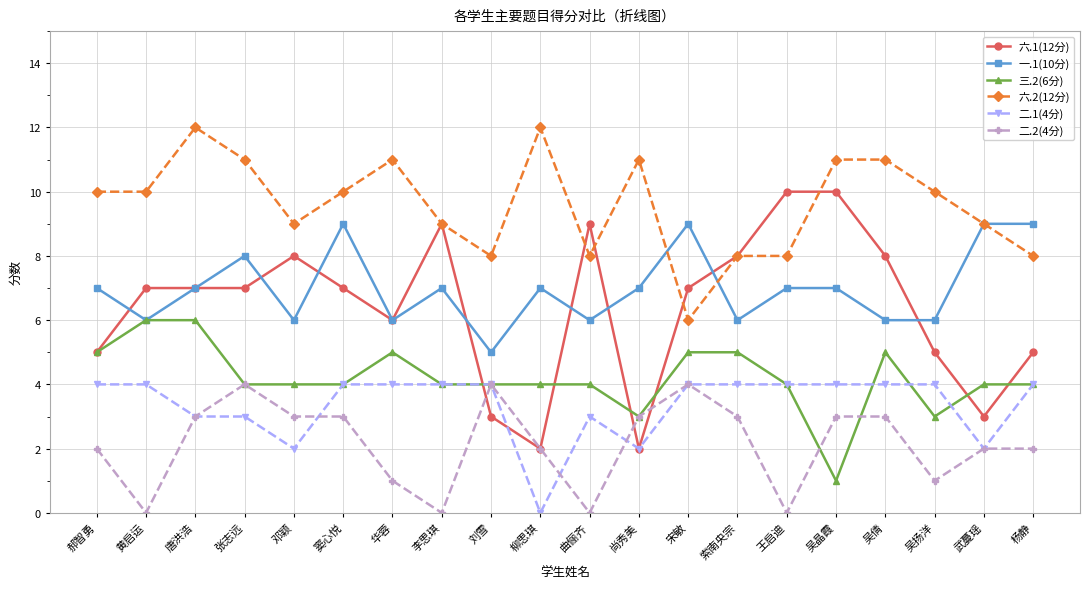

Which series has the widest spread of values?

六.1(12分)